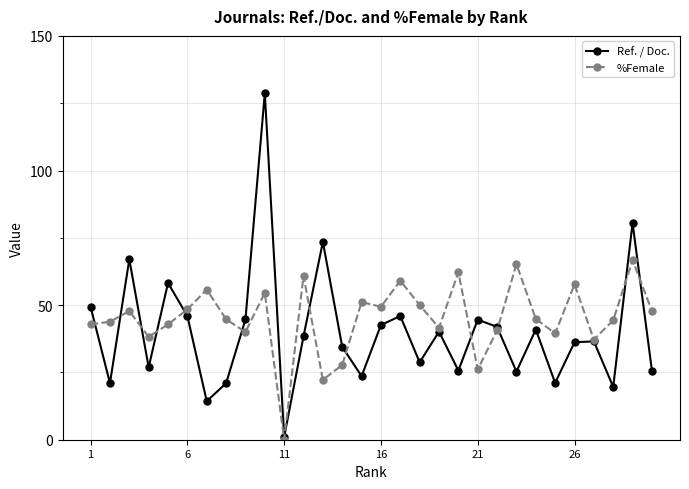

What is the value of the Ref. / Doc. point at the 15th from the left?

23.6